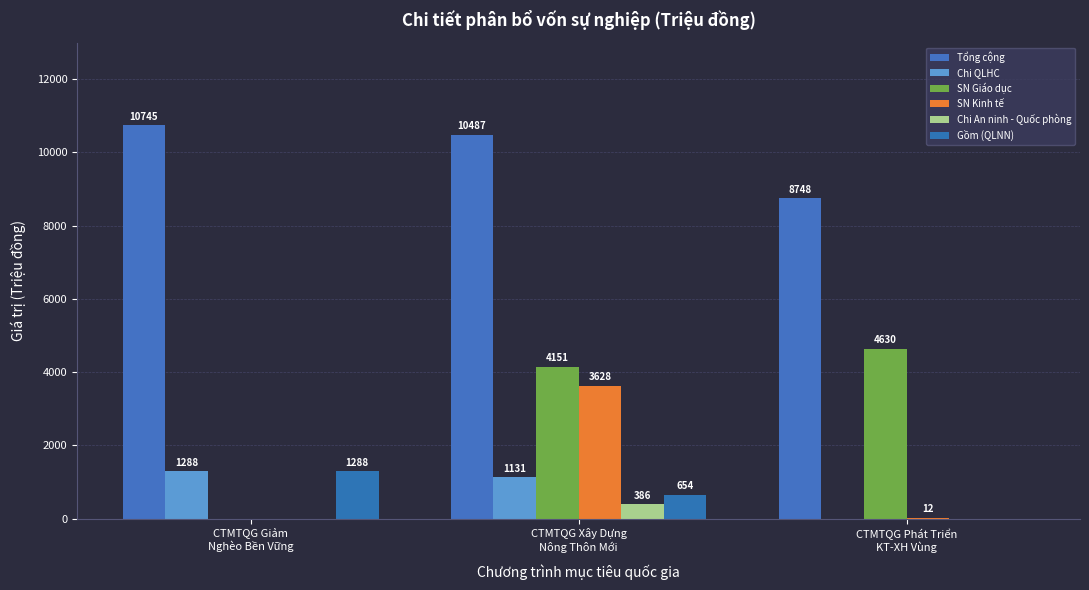

How many values in Chi An ninh - Quốc phòng are above zero?

1